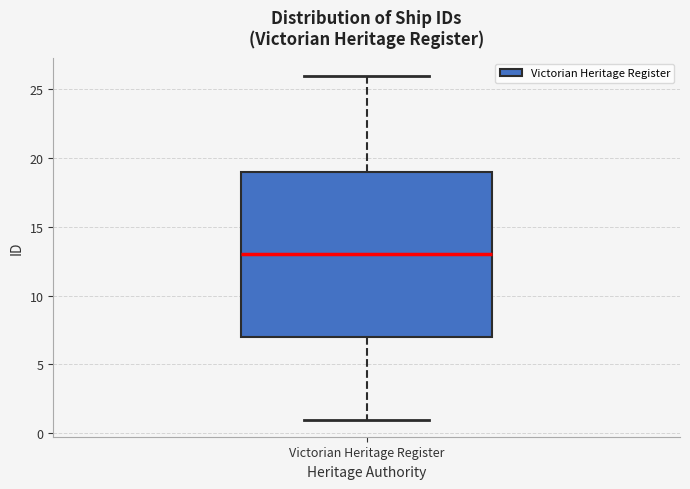

Transcribe this box plot: give where the median line is, the range the box spans, and where the two whiskers end, as read against the y-axis. The values are not printed on the chart, so give them approximately, as read against the axis.

median 13, box 7 to 19, whiskers 1 to 26